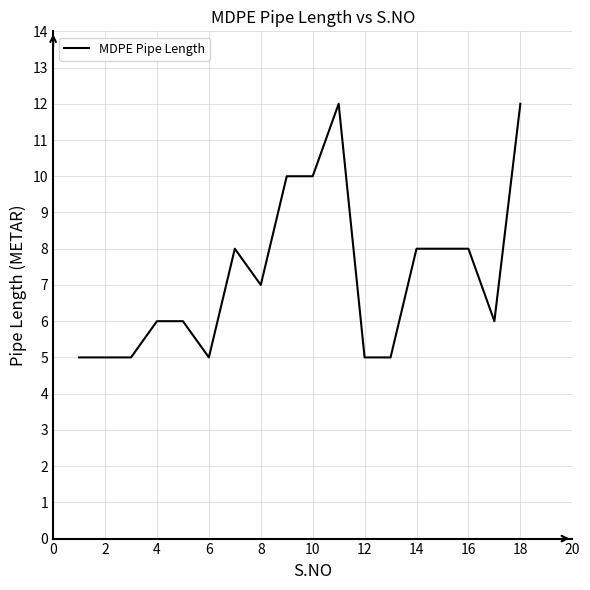

What is the difference between the maximum and minimum values?

7